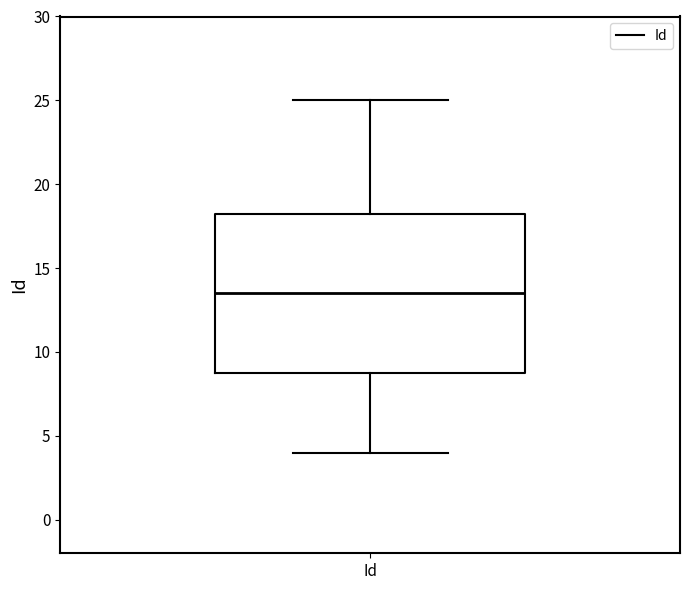

Where is the upper edge of the box for Id on the y-axis? The values are not printed on the chart, so give them approximately, as read against the axis.

18.5